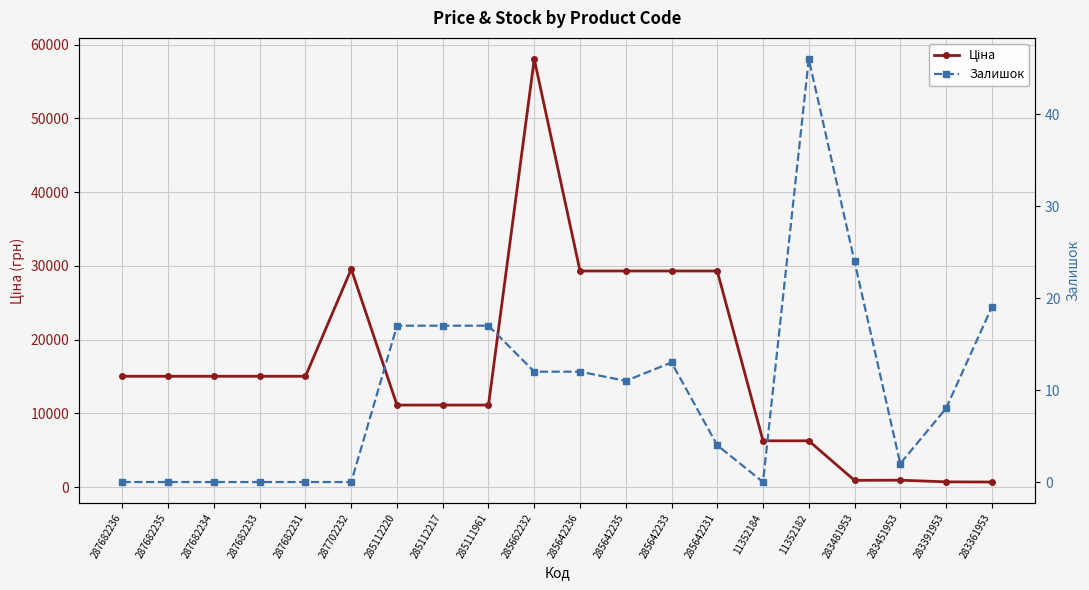

Does the chart display data point markers on the line(s)?

Yes